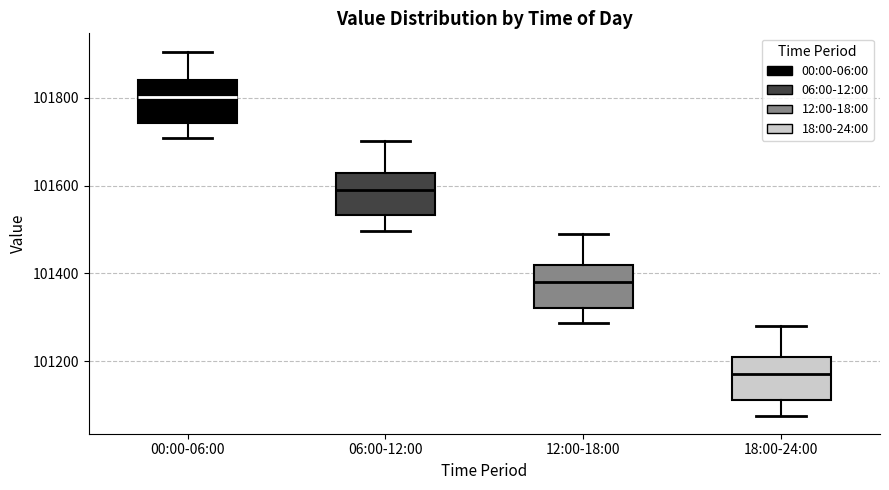

Where is the lower edge of the box for 18:00-24:00 on the y-axis? The values are not printed on the chart, so give them approximately, as read against the axis.

101120